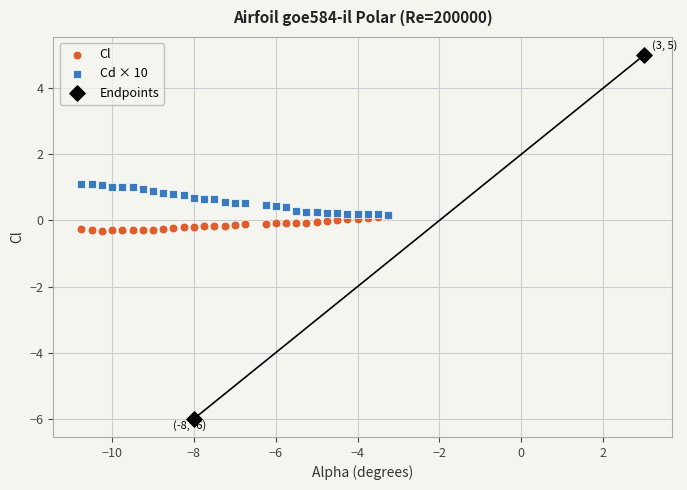

What are all the series names shown in the legend?

Cl, Cd × 10, Endpoints